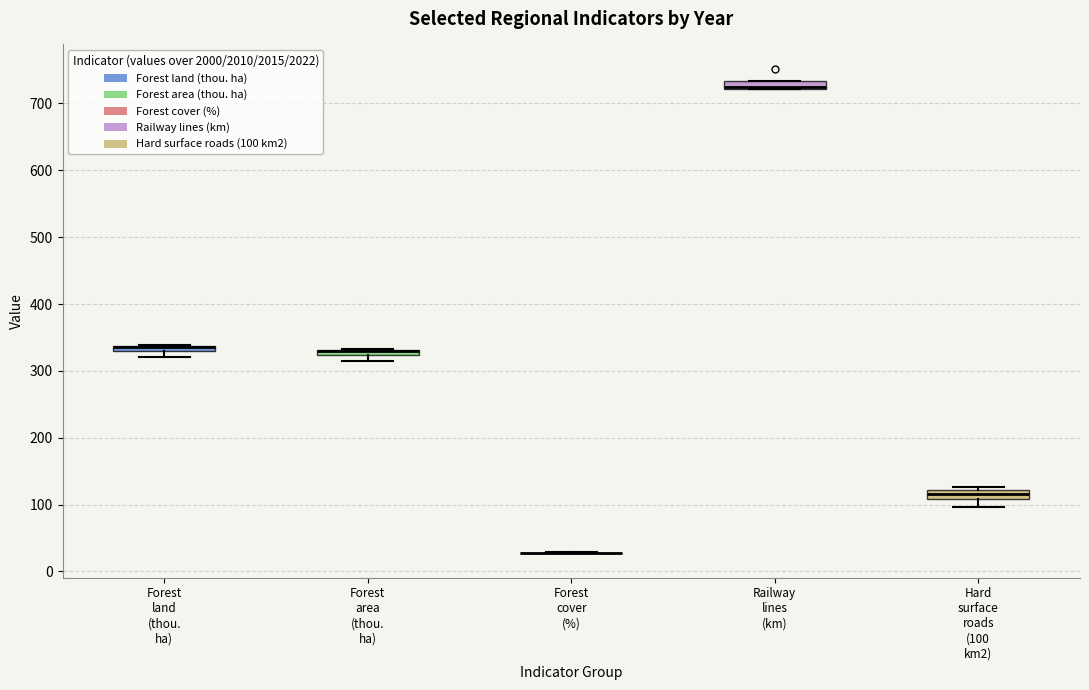

Where is the lower edge of the box for Forest area (thou. ha) on the y-axis? The values are not printed on the chart, so give them approximately, as read against the axis.

320